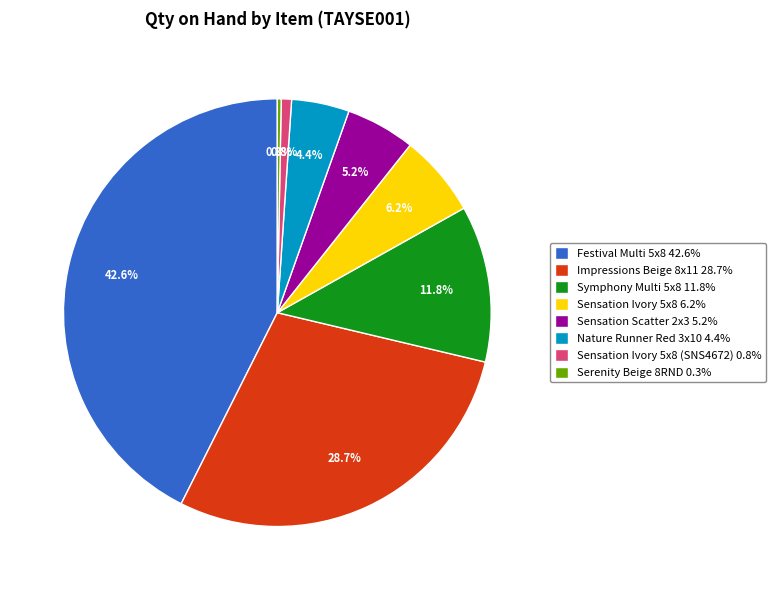

Which category has the biggest portion of the pie?

Festival Multi 5x8 42.6%